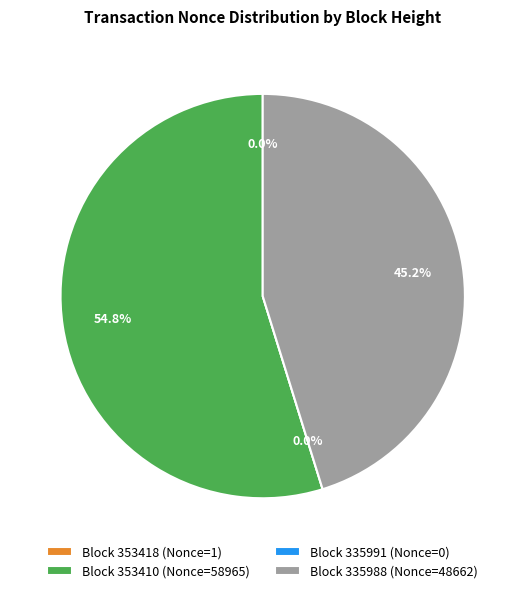

To the nearest percent, what portion does 335988 represent?

45%